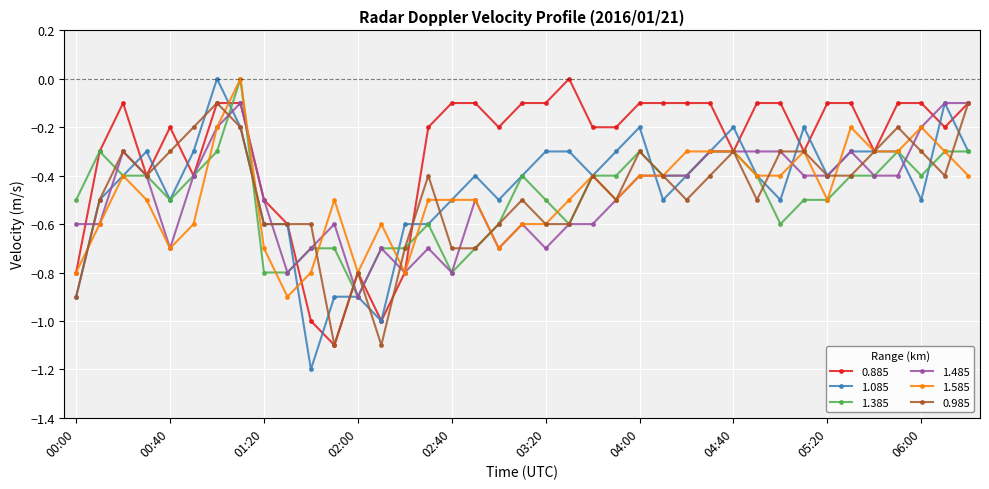

Which series has the largest total across all categories?

0.885